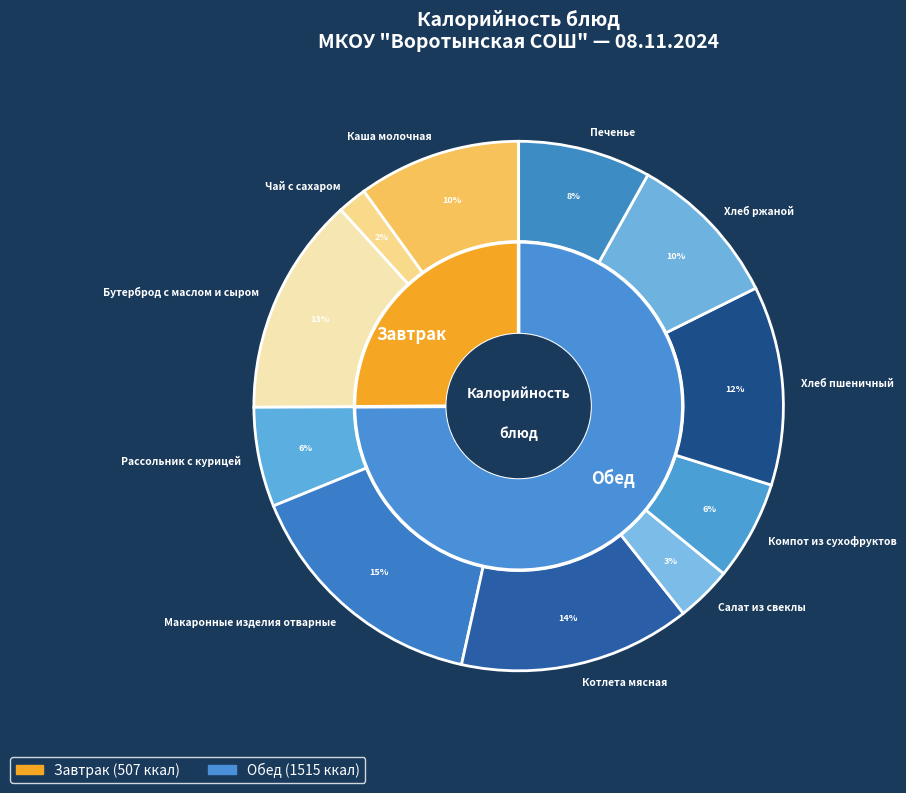

Count the number of slices in the pie.

11